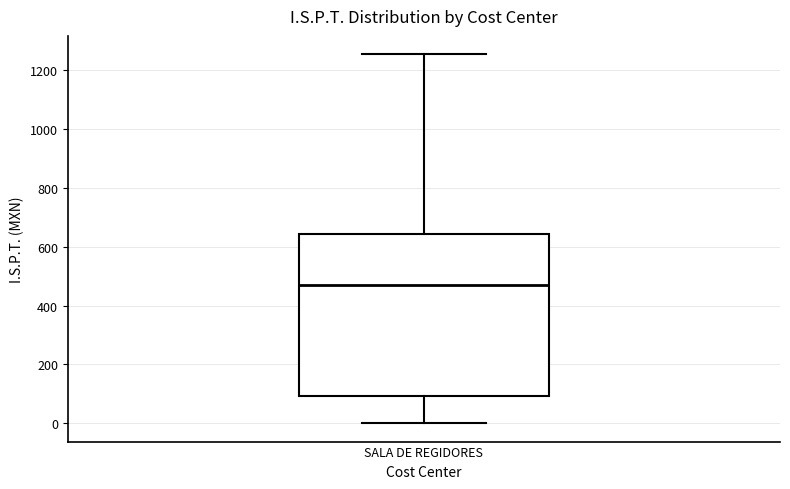

Read this box plot against the y-axis: the position of the median line, the range covered by the box, and the ends of both whiskers. The values are not printed on the chart, so give them approximately, as read against the axis.

median 480, box 100 to 640, whiskers 0 to 1260